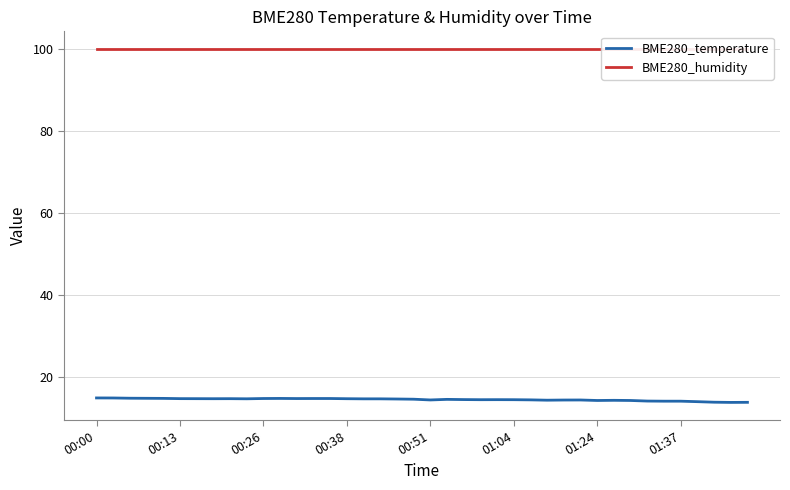

True or false: BME280_humidity and BME280_temperature intersect in this chart.

False